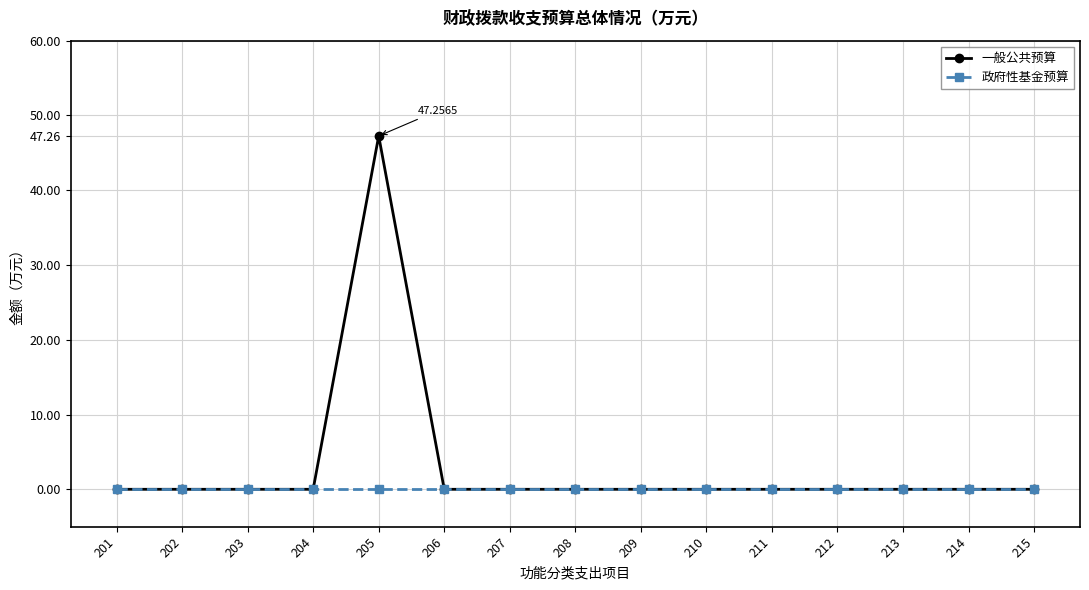

Rank the series by their average value, from lowest to highest.

政府性基金预算, 一般公共预算